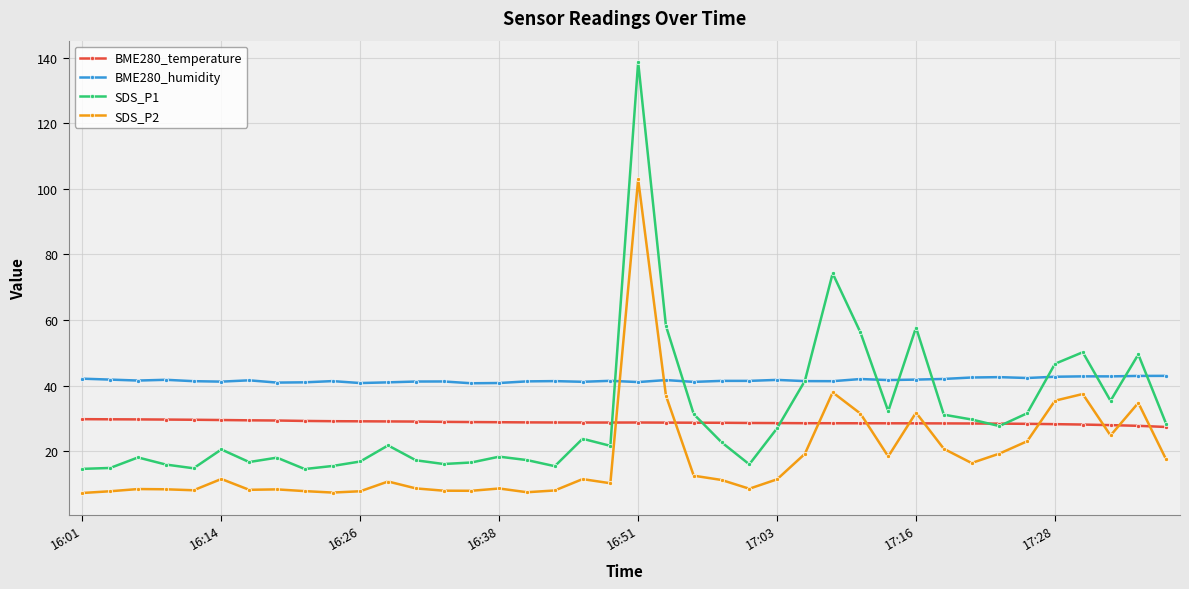

True or false: BME280_humidity has more than 1 points higher than both neighbors.

True